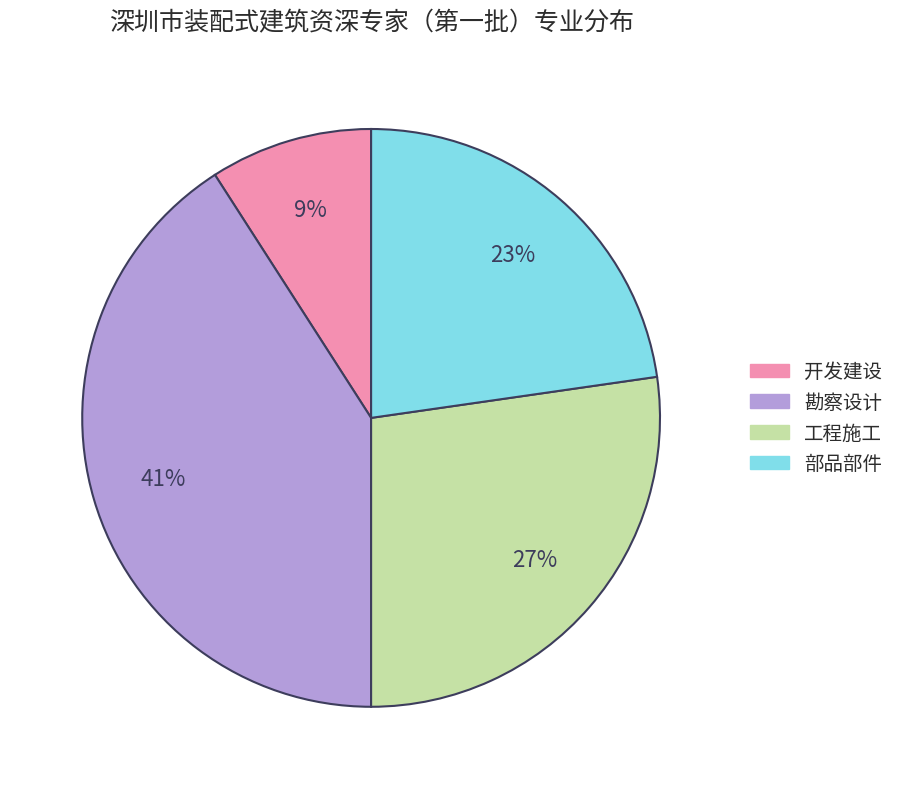

What is the smallest slice in the pie chart?

开发建设